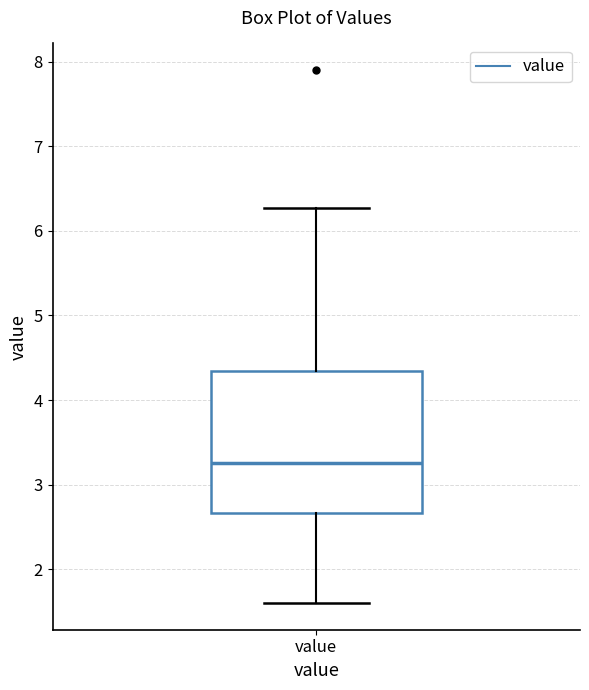

Transcribe this box plot: give where the median line is, the range the box spans, and where the two whiskers end, as read against the y-axis. The values are not printed on the chart, so give them approximately, as read against the axis.

median 3.3, box 2.7 to 4.3, whiskers 1.6 to 6.3